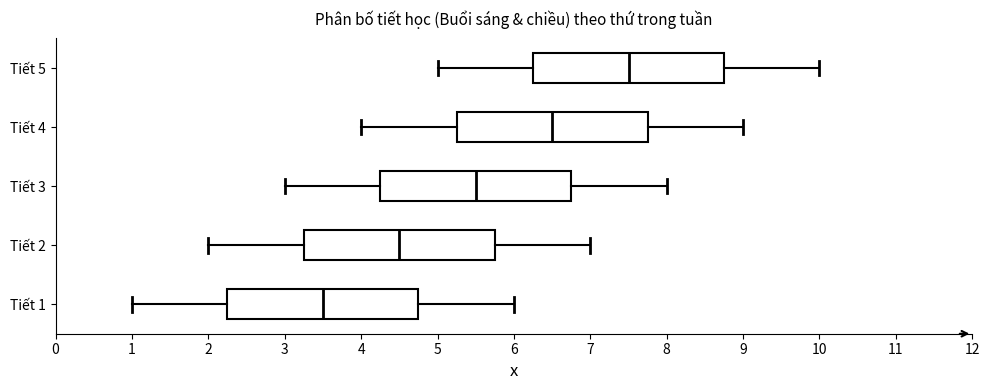

Reading bottom to top, transcribe this box plot: for each box, give where its median line is, the range the box spans, and where its two whiskers end, as read against the x-axis. The values are not printed on the chart, so give them approximately, as read against the axis.

Tiết 1: median 3.5, box 2.3 to 4.8, whiskers 1.0 to 6.0
Tiết 2: median 4.5, box 3.3 to 5.8, whiskers 2.0 to 7.0
Tiết 3: median 5.5, box 4.3 to 6.8, whiskers 3.0 to 8.0
Tiết 4: median 6.5, box 5.3 to 7.8, whiskers 4.0 to 9.0
Tiết 5: median 7.5, box 6.3 to 8.8, whiskers 5.0 to 10.0